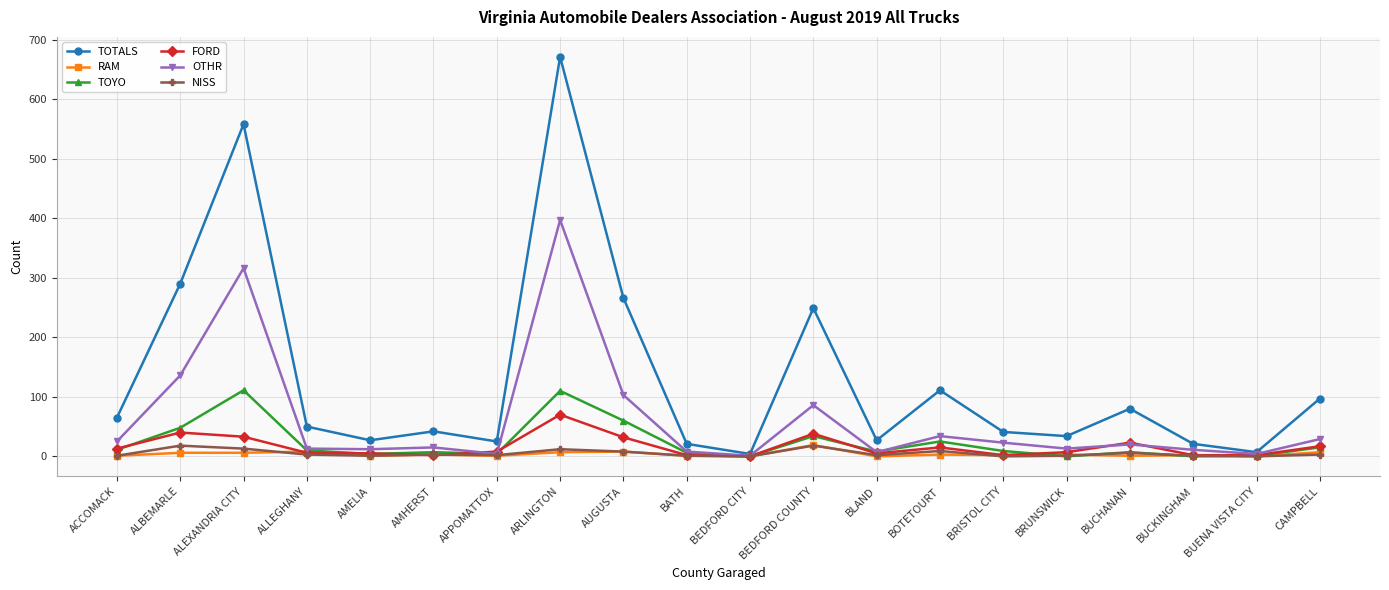

What is the greatest value displayed?

671